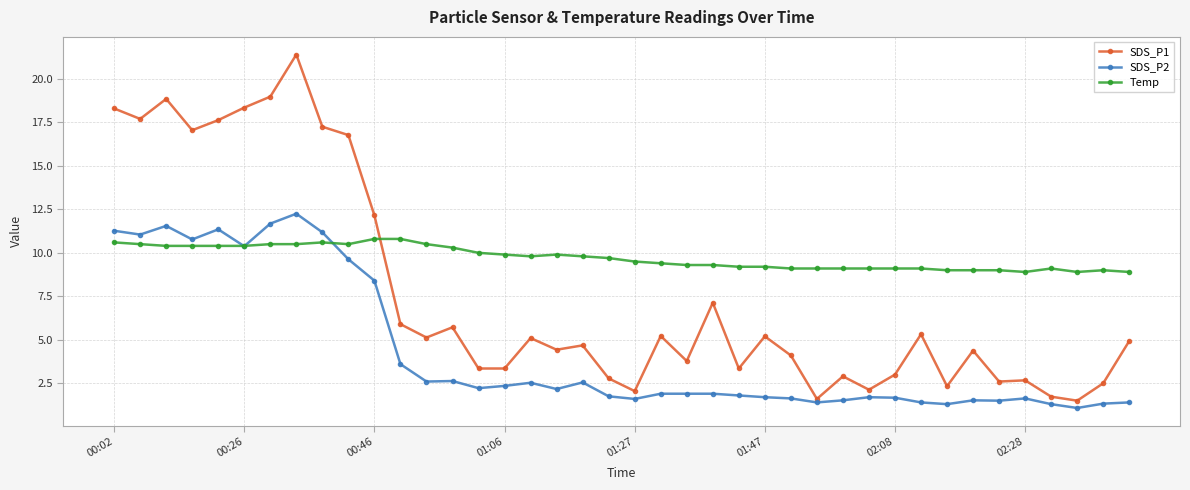

Which series has the largest range (max minus min)?

SDS_P1